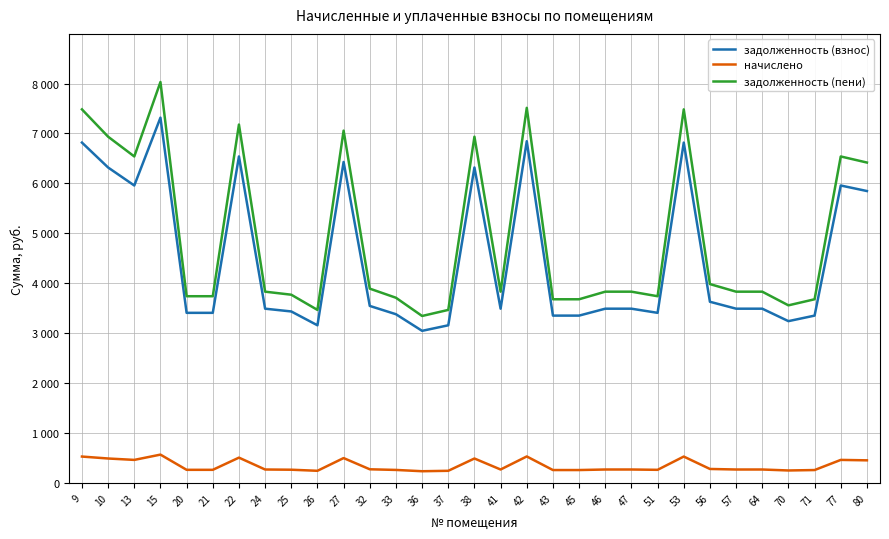

Is this an area chart (filled region under the line)?

No